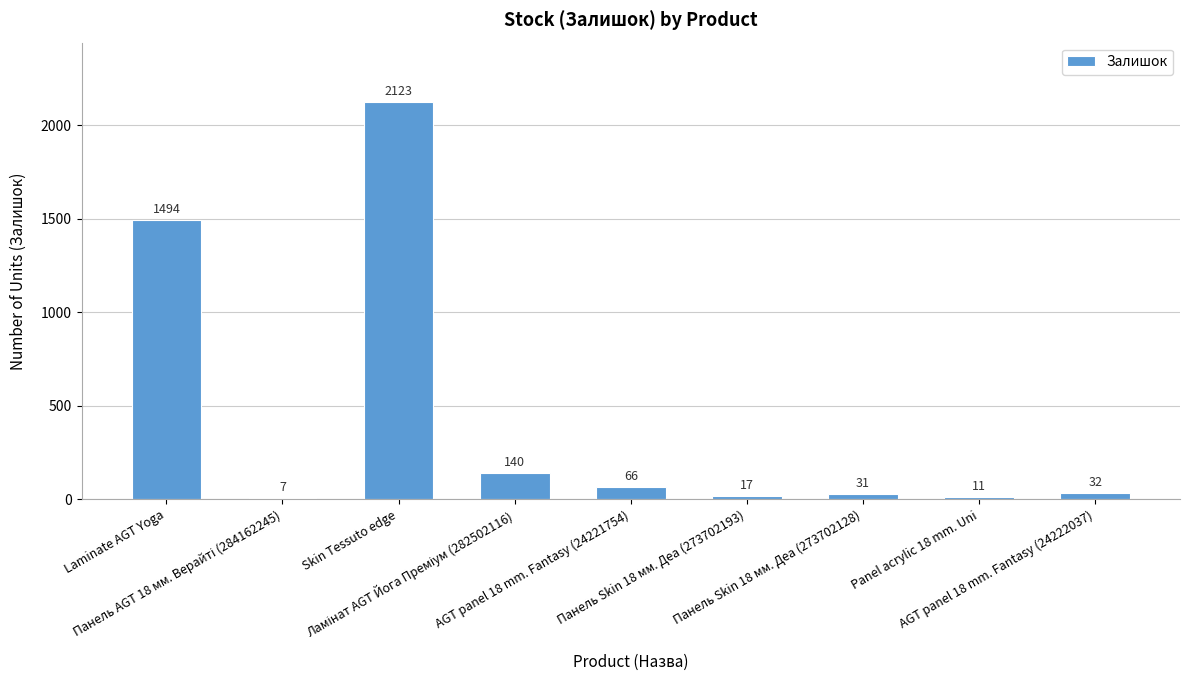

What is the maximum value shown in the chart?

2123